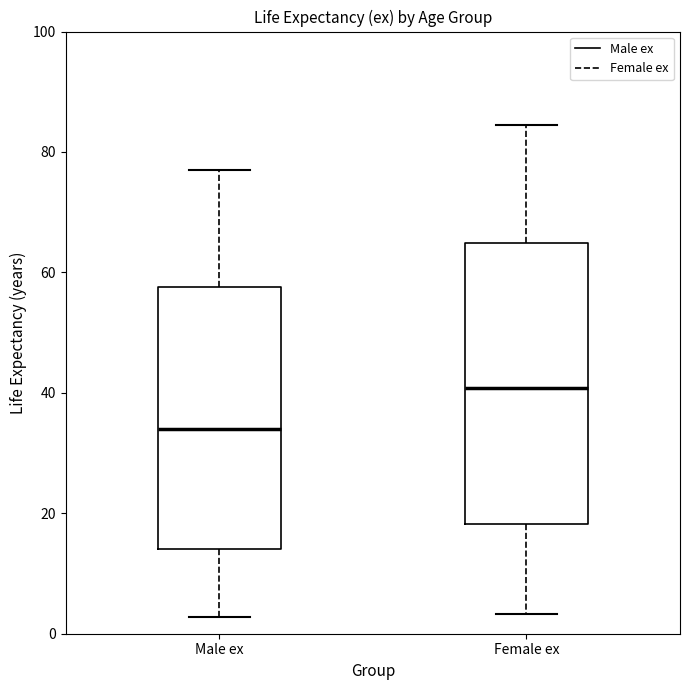

Which box is the tallest, from its lower edge to its upper edge?

Female ex